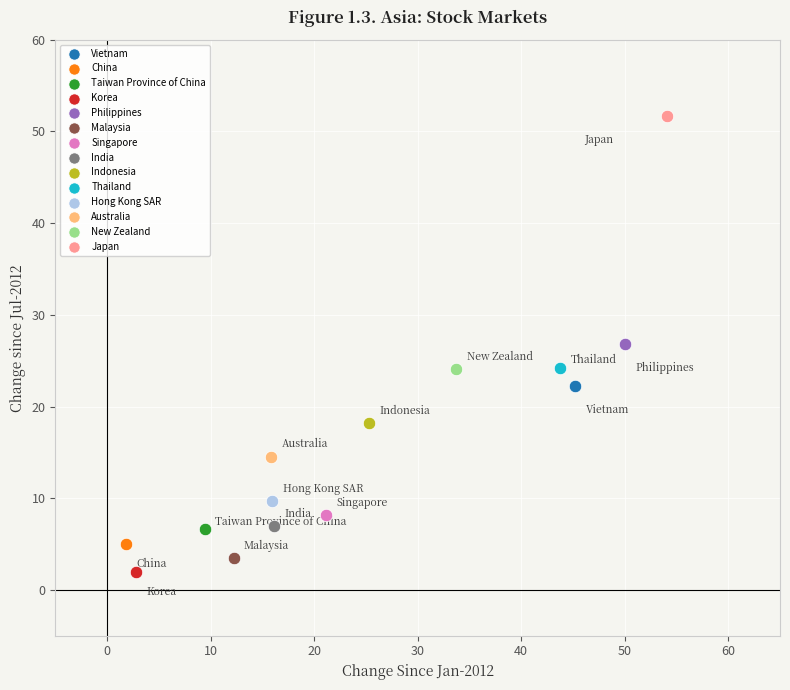

Which series contains the lowest Y value?

Korea